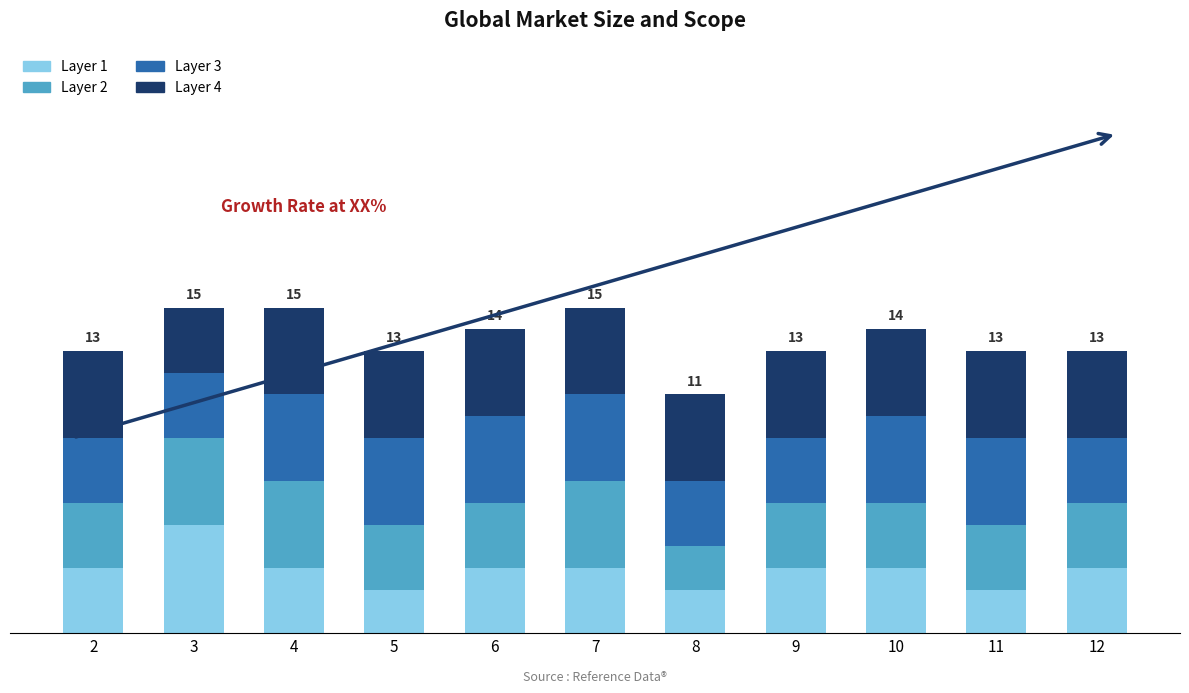

Are the bars horizontal?

No